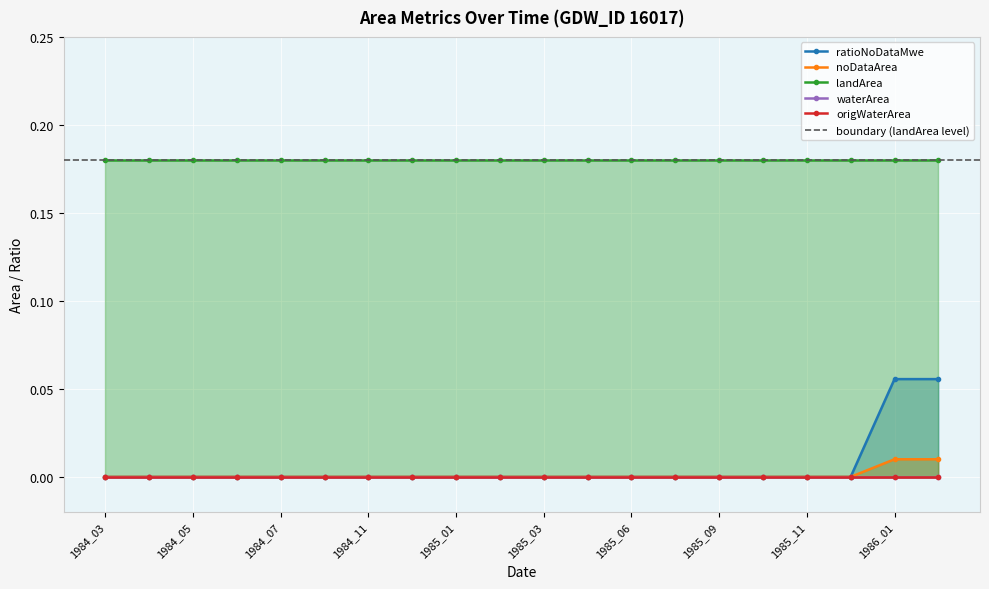

True or false: noDataArea and origWaterArea cross at least once.

False